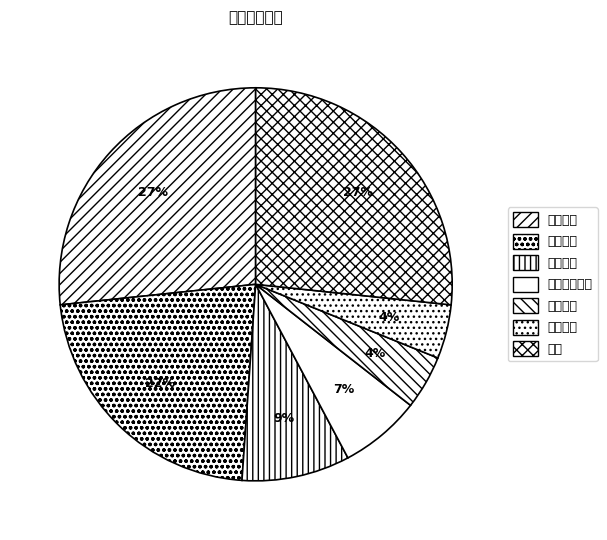

Does any single category account for the majority?

No